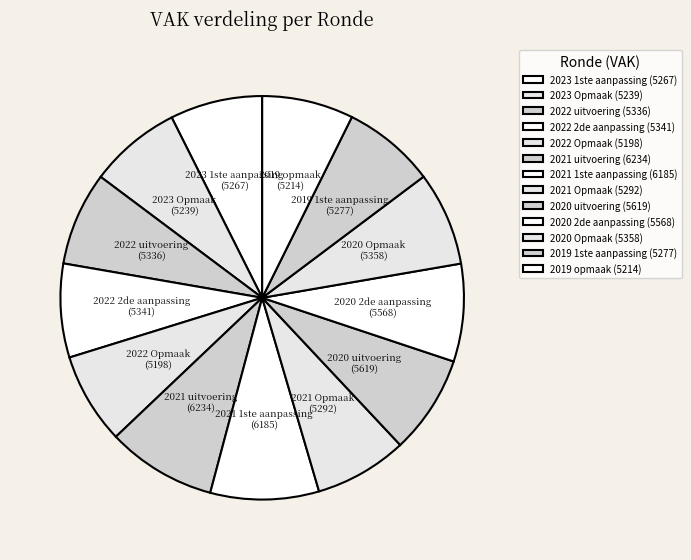

True or false: 2023 1ste aanpassing accounts for 7% of the total.

True